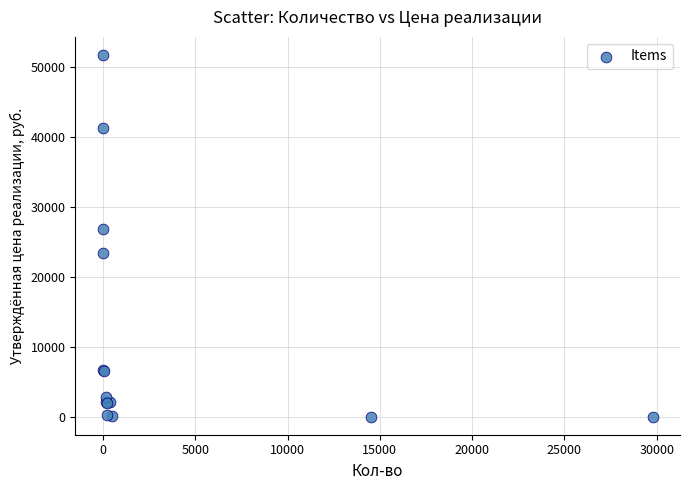

What Y value in the scatter plot is closest to 25866?

26787.6